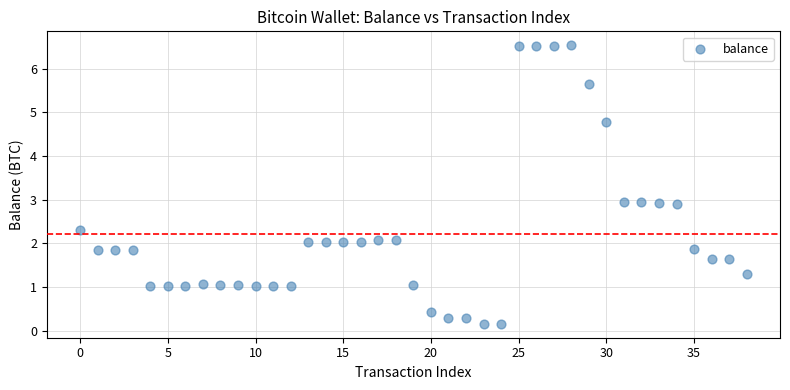

What is the range of Y values (max minus min)?

6.4